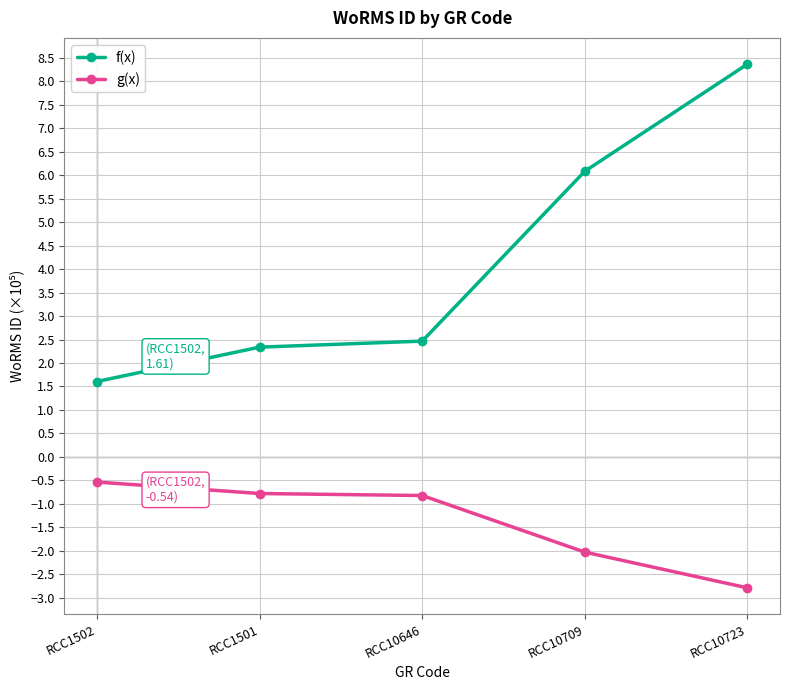

What is the sum of the f(x) values at RCC1501 and RCC1502?

3.9